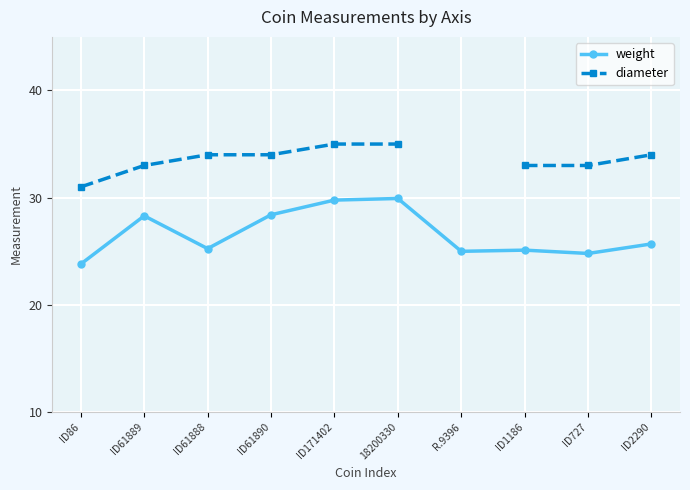

In weight, how many points are higher than both neighbors (excluding endpoints)?

3